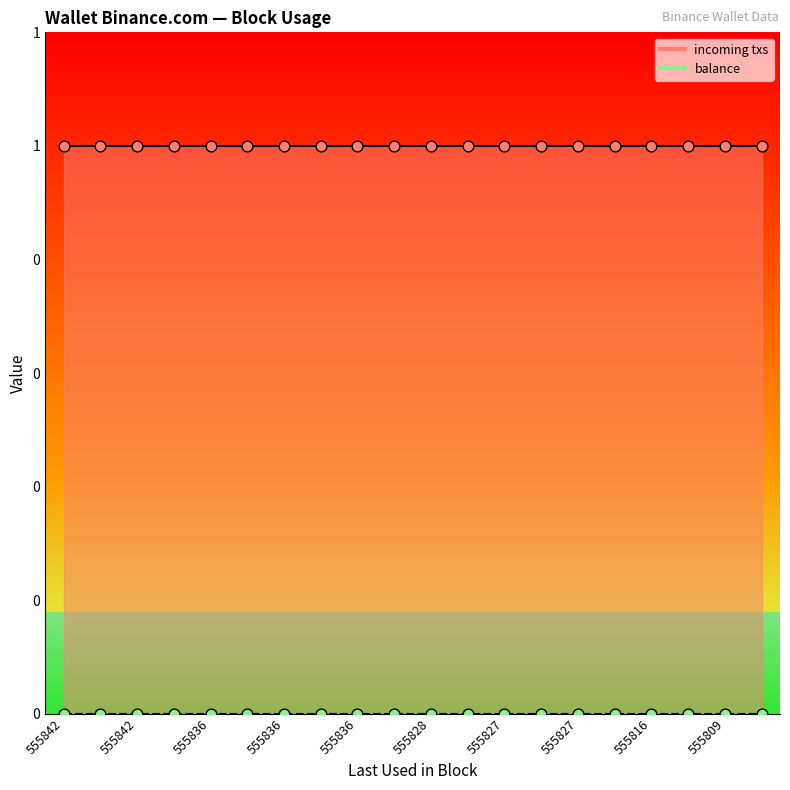

Which series has the largest Y range (max minus min)?

incoming txs